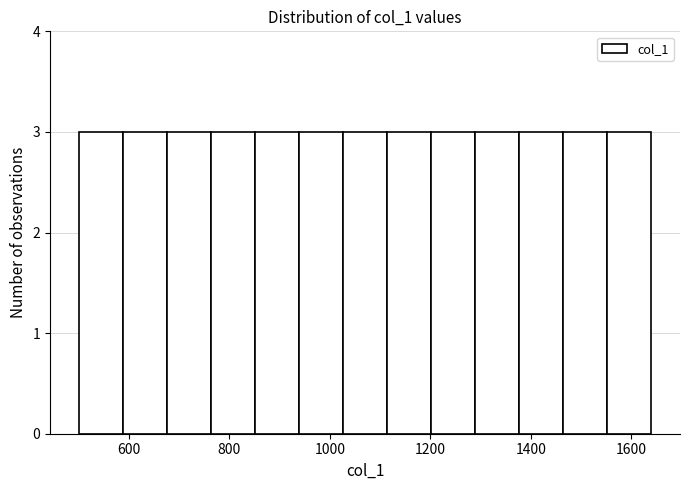

Reading left to right, list every bar in this chart as the range it spans on the x-axis followed by its height. Neither the bar edges nor the heights are printed on the chart, so give them approximately, as read against the axes.

500 to 580: 3
580 to 680: 3
680 to 760: 3
760 to 860: 3
860 to 940: 3
940 to 1020: 3
1020 to 1120: 3
1120 to 1200: 3
1200 to 1280: 3
1280 to 1380: 3
1380 to 1460: 3
1460 to 1560: 3
1560 to 1640: 3